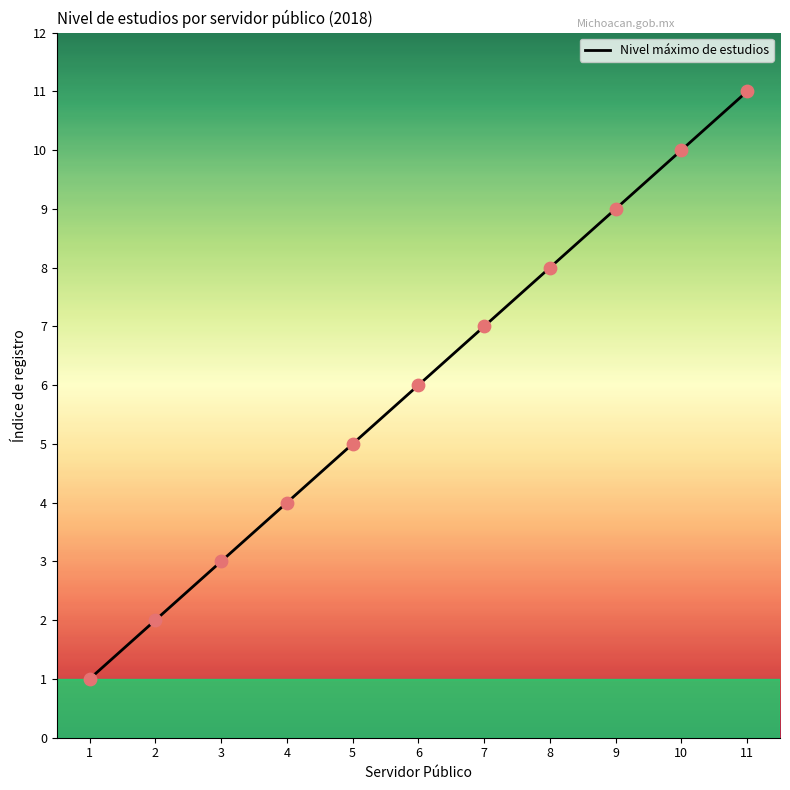

Which has a higher value, 3 or 5?

5